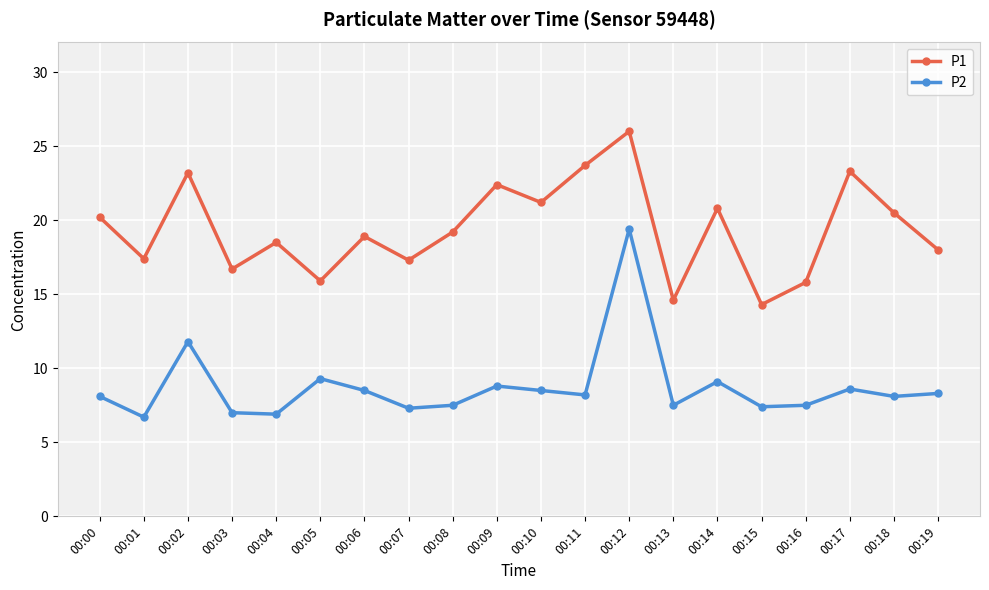

What is the average value of the P2 series?

8.7